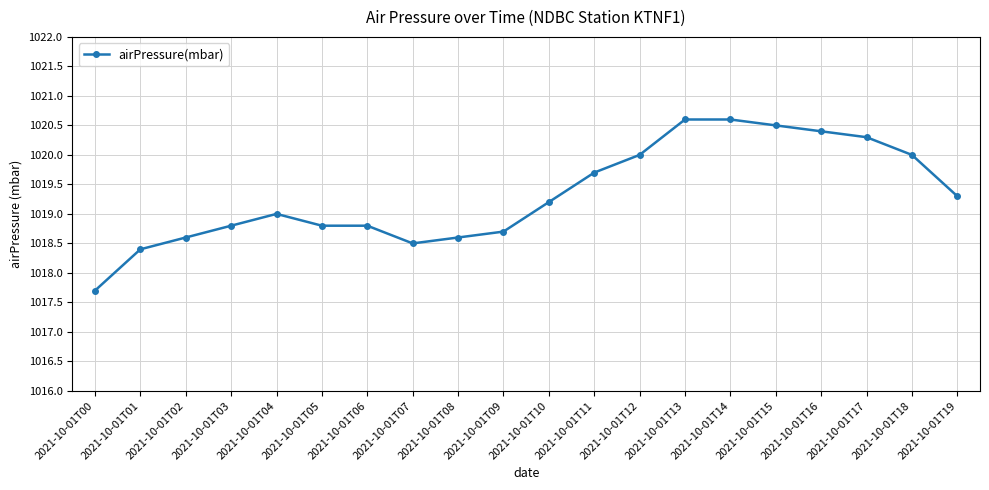

Reading right to left, what are all the values shown in this chart?

2021-10-01T19=1019.3	2021-10-01T18=1020.0	2021-10-01T17=1020.3	2021-10-01T16=1020.4	2021-10-01T15=1020.5	2021-10-01T14=1020.6	2021-10-01T13=1020.6	2021-10-01T12=1020.0	2021-10-01T11=1019.7	2021-10-01T10=1019.2	2021-10-01T09=1018.7	2021-10-01T08=1018.6	2021-10-01T07=1018.5	2021-10-01T06=1018.8	2021-10-01T05=1018.8	2021-10-01T04=1019.0	2021-10-01T03=1018.8	2021-10-01T02=1018.6	2021-10-01T01=1018.4	2021-10-01T00=1017.7